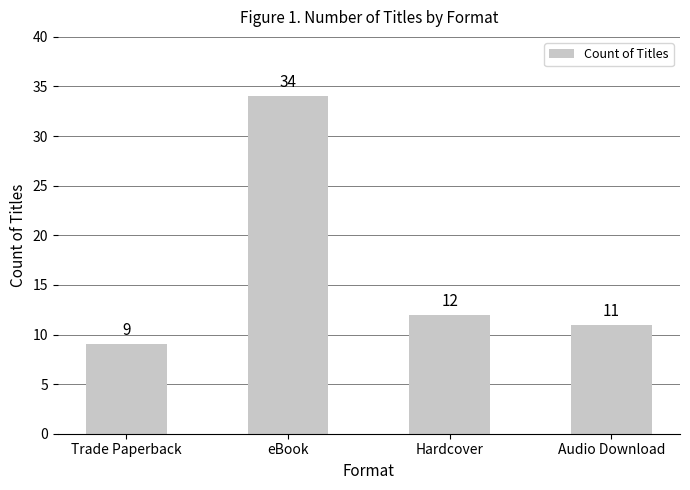

What value does the data have at Hardcover, to the nearest 5?

10